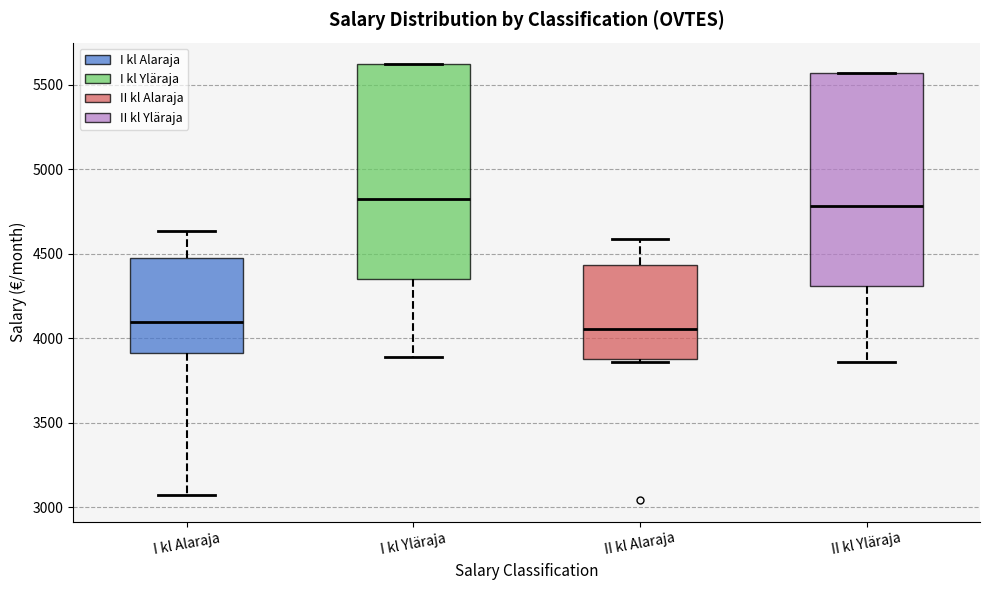

Where is the lower edge of the box for I kl Alaraja on the y-axis? The values are not printed on the chart, so give them approximately, as read against the axis.

3900